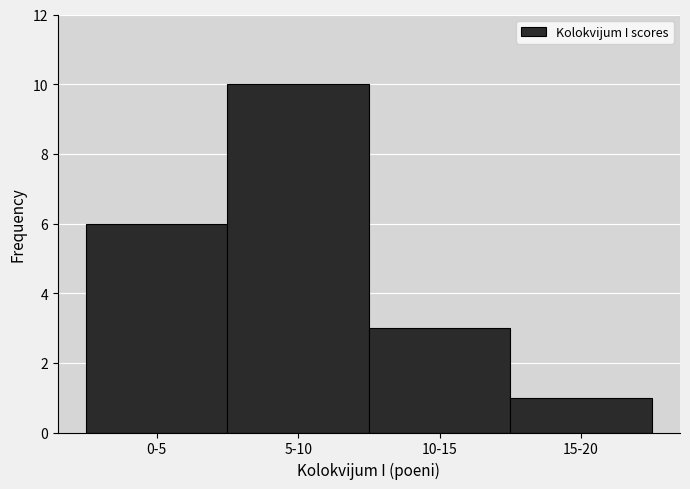

Reading left to right, extract all data points from this chart.

0-5=6	5-10=10	10-15=3	15-20=1